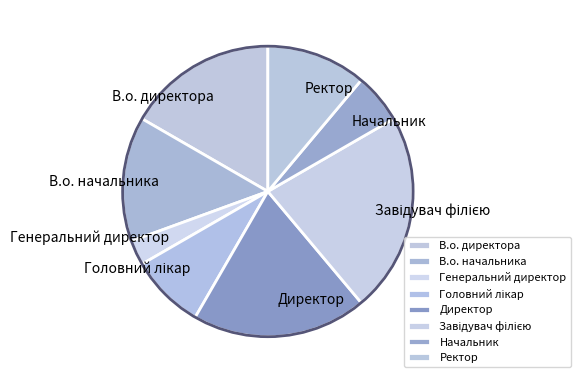

Approximately how many times larger is the value at Начальник compared to В.о. директора?

0.3